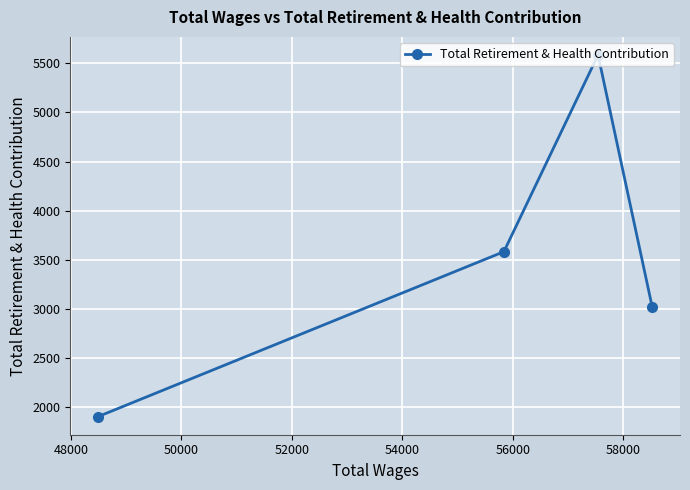

How many lines are shown in the chart?

1